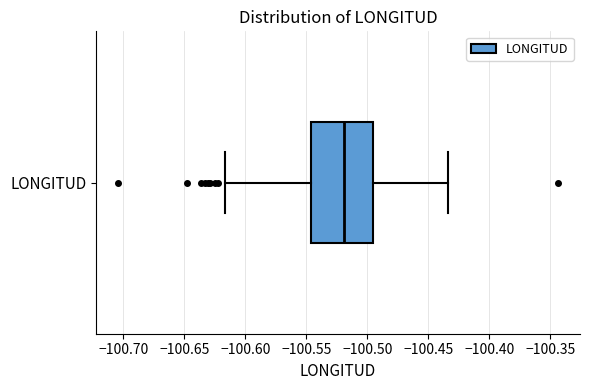

Read this box plot against the x-axis: the position of the median line, the range covered by the box, and the ends of both whiskers. The values are not printed on the chart, so give them approximately, as read against the axis.

median -100.520, box -100.545 to -100.495, whiskers -100.615 to -100.435